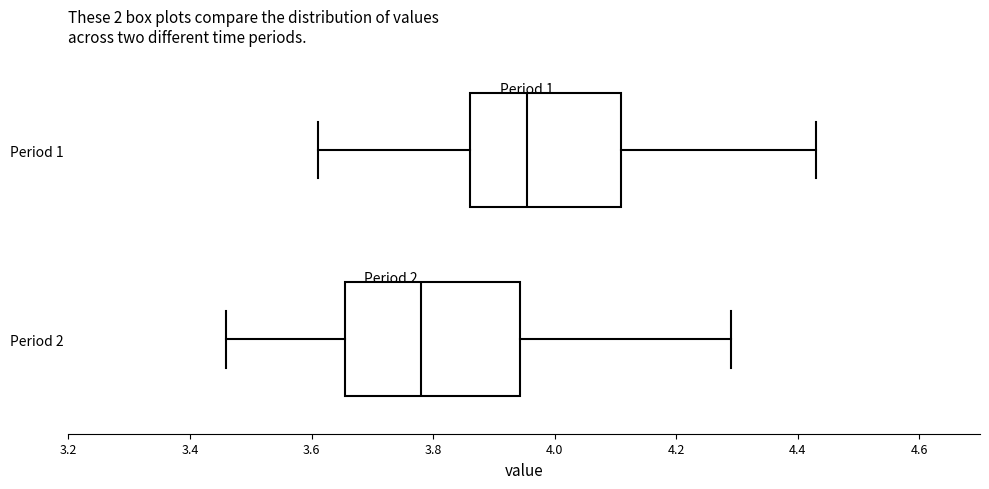

Reading bottom to top, transcribe this box plot: for each box, give where its median line is, the range the box spans, and where its two whiskers end, as read against the x-axis. The values are not printed on the chart, so give them approximately, as read against the axis.

Period 2: median 3.78, box 3.66 to 3.94, whiskers 3.46 to 4.30
Period 1: median 3.96, box 3.86 to 4.12, whiskers 3.62 to 4.44